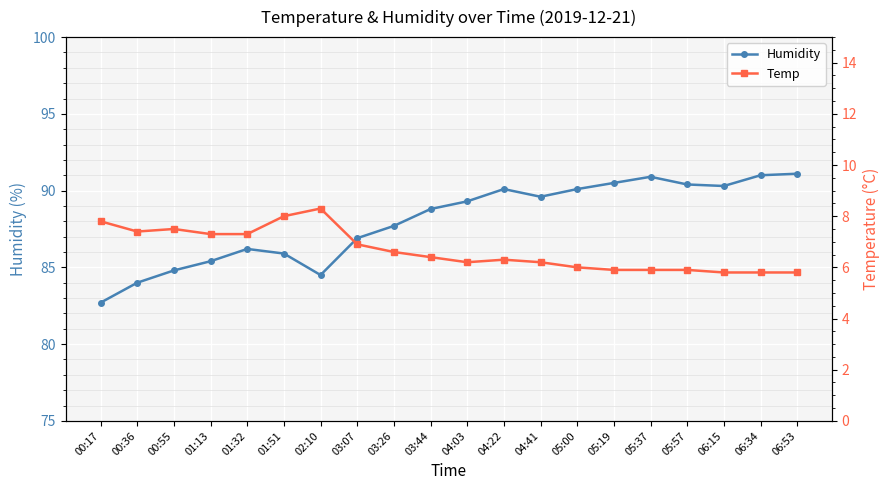

What is the value of the Humidity point at the 1st from the left?

82.7